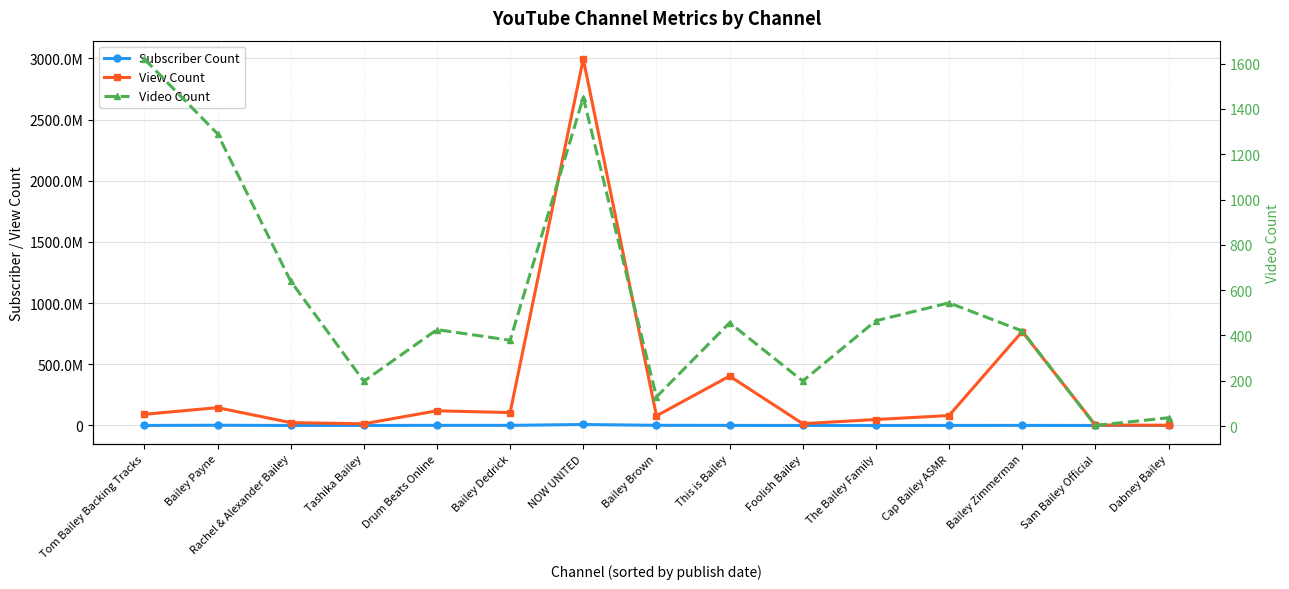

What is the value of the View Count point at the 15th from the left?

1645208